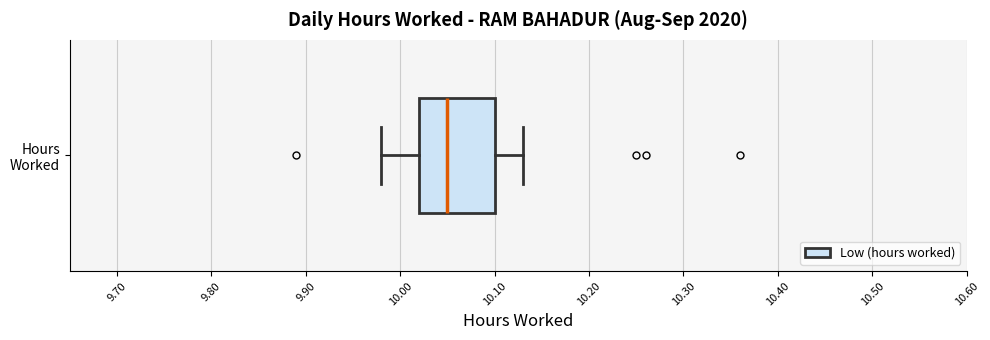

Transcribe this box plot: give where the median line is, the range the box spans, and where the two whiskers end, as read against the x-axis. The values are not printed on the chart, so give them approximately, as read against the axis.

median 10.05, box 10.02 to 10.10, whiskers 9.98 to 10.13